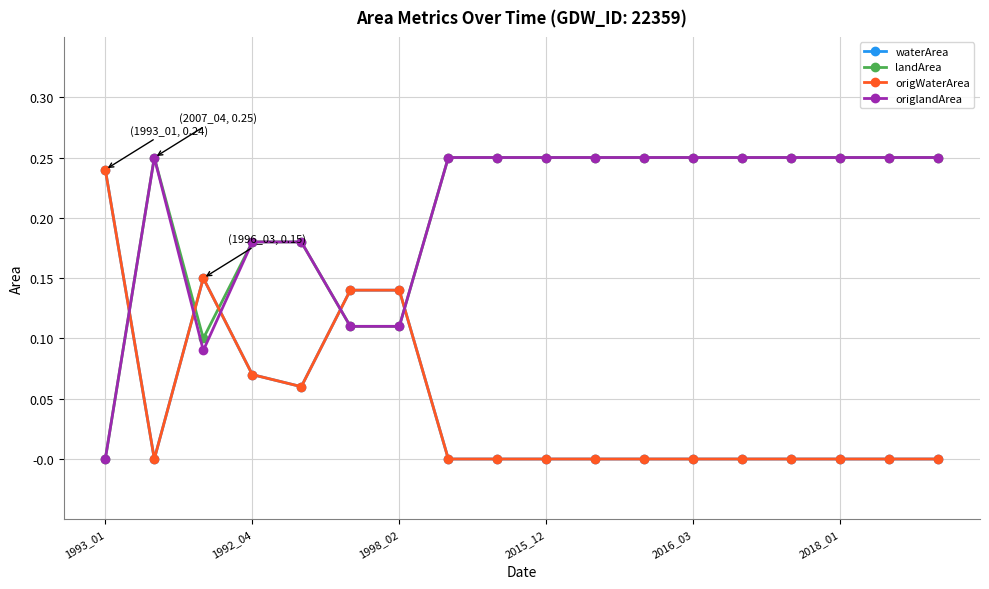

Is this an area chart (filled region under the line)?

No